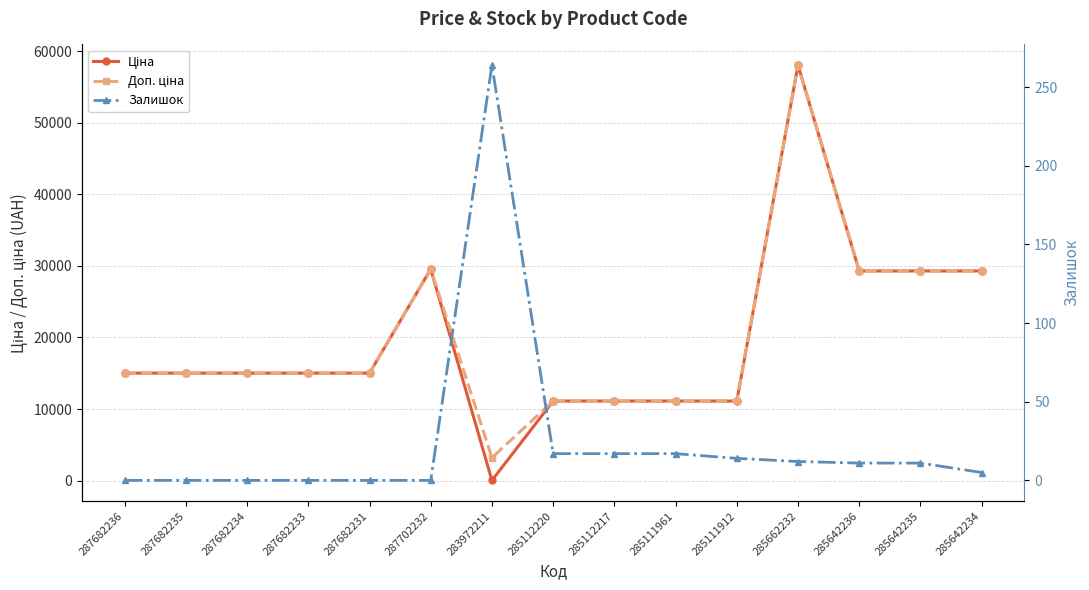

At which category does the chart reach its minimum across all series?

287682236